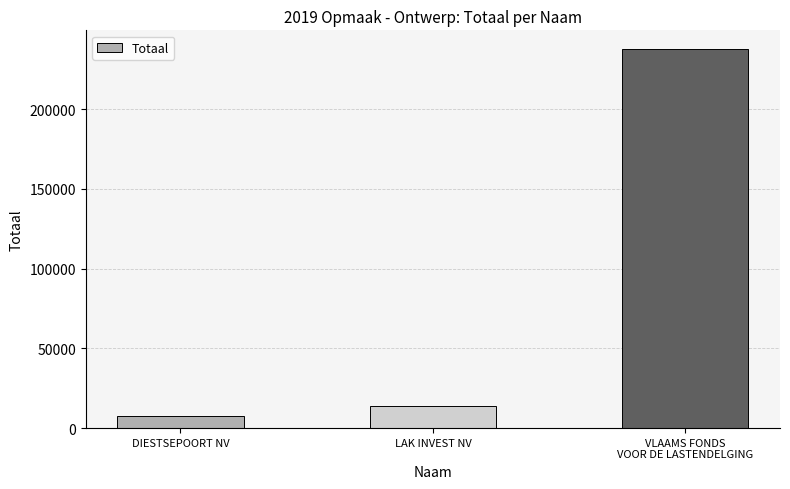

What is the difference between the maximum and minimum values?

229746